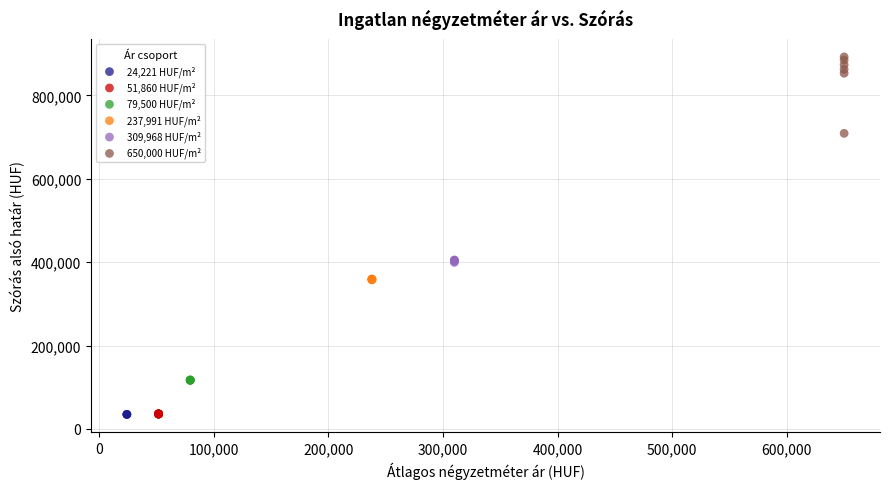

Which series reaches the maximum Y coordinate?

650,000 HUF/m²